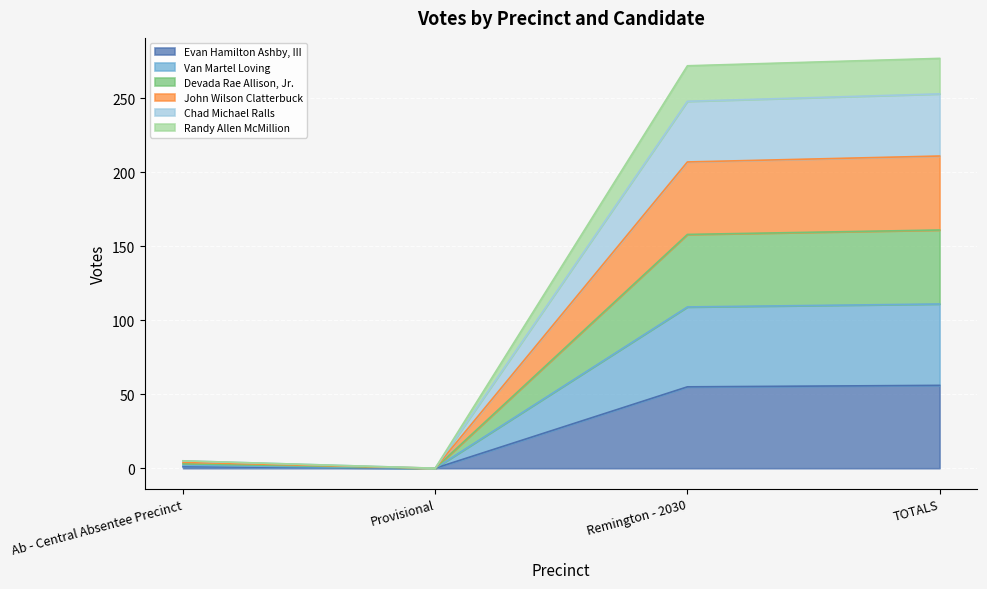

What is the label of the 1st point from the right?

TOTALS